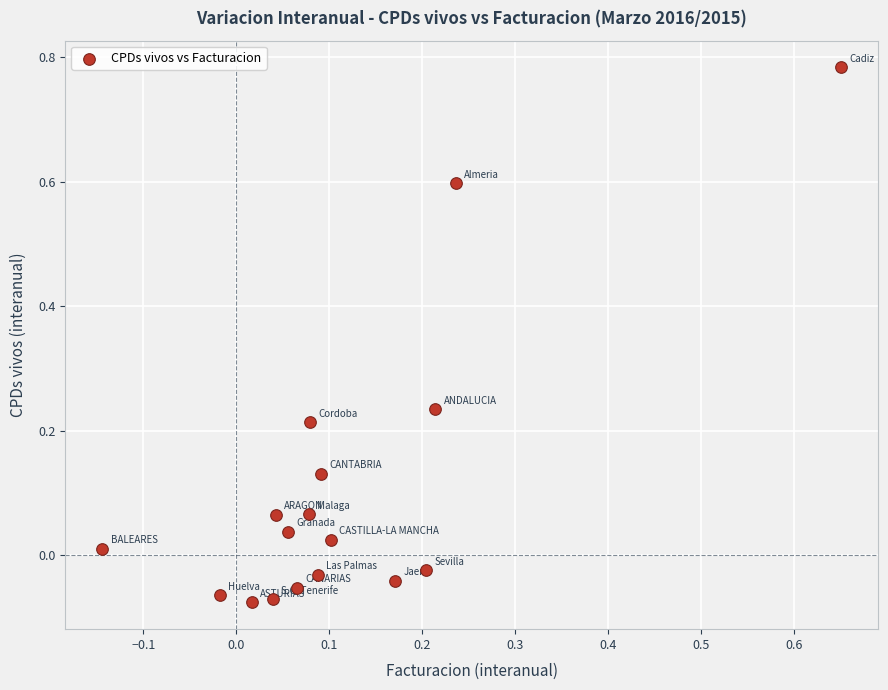

What is the range of Y values (max minus min)?

0.9